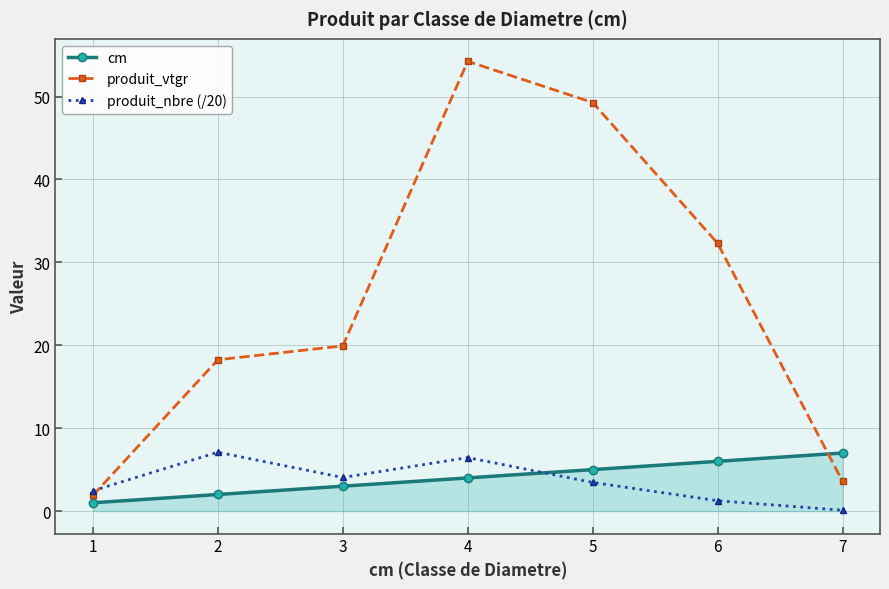

Is the value of cm at 3 greater than the value of produit_nbre (/20) at 2?

No